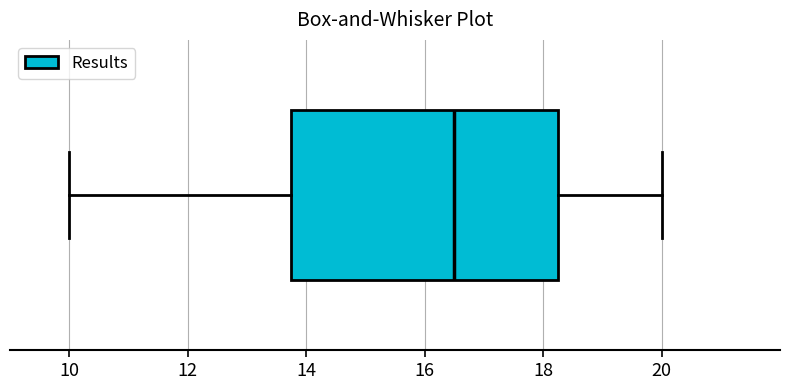

Read this box plot against the x-axis: the position of the median line, the range covered by the box, and the ends of both whiskers. The values are not printed on the chart, so give them approximately, as read against the axis.

median 16.6, box 13.8 to 18.2, whiskers 10.0 to 20.0